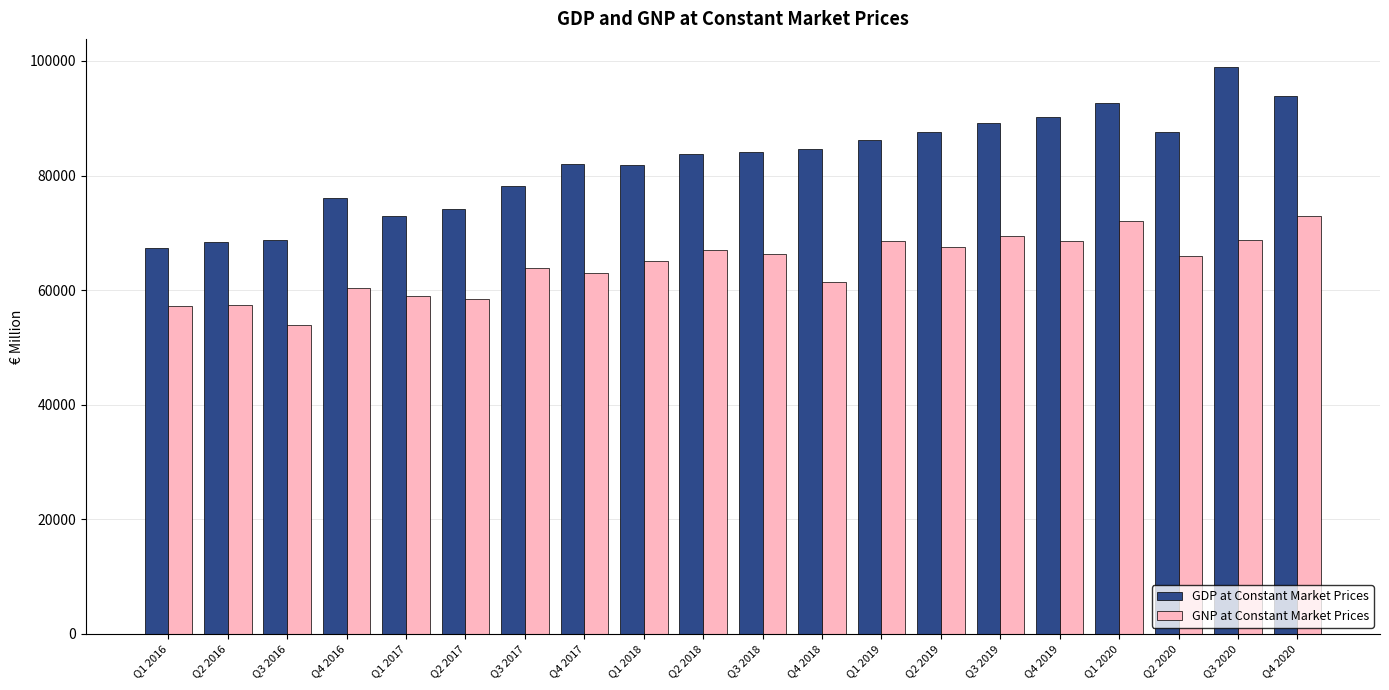

At which label does GDP at Constant Market Prices reach its minimum?

Q1 2016